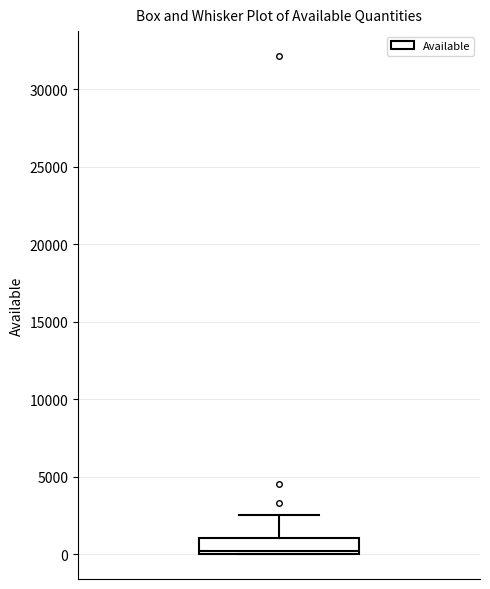

Where is the upper edge of the box on the y-axis? The values are not printed on the chart, so give them approximately, as read against the axis.

1000